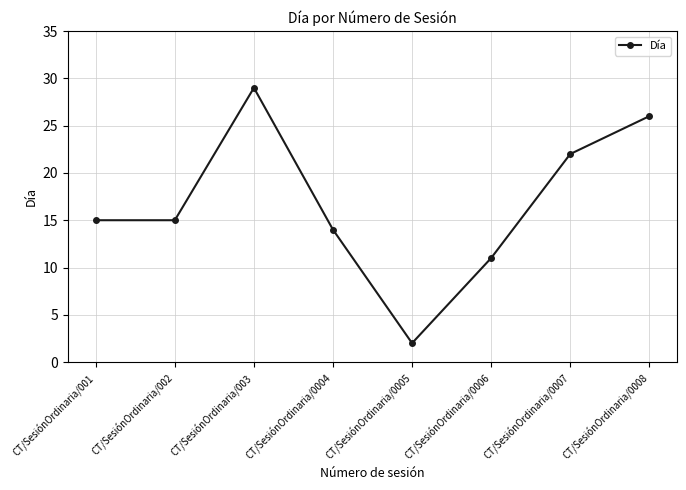

The chart shows a value of 15 at CT/SesiónOrdinaria/001. True or false?

True